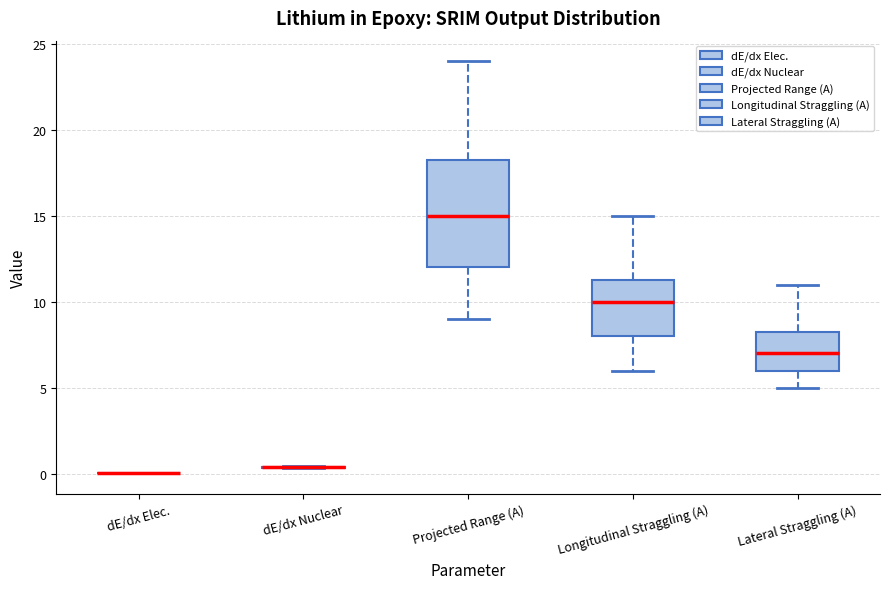

Reading left to right, transcribe this box plot: for each box, give where its median line is, the range the box spans, and where its two whiskers end, as read against the y-axis. The values are not printed on the chart, so give them approximately, as read against the axis.

dE/dx Elec.: box collapsed to a line at 0.0, whiskers 0.0 to 0.0
dE/dx Nuclear: box collapsed to a line at 0.5, whiskers 0.5 to 0.5
Projected Range (A): median 15.0, box 12.0 to 18.5, whiskers 9.0 to 24.0
Longitudinal Straggling (A): median 10.0, box 8.0 to 11.5, whiskers 6.0 to 15.0
Lateral Straggling (A): median 7.0, box 6.0 to 8.5, whiskers 5.0 to 11.0